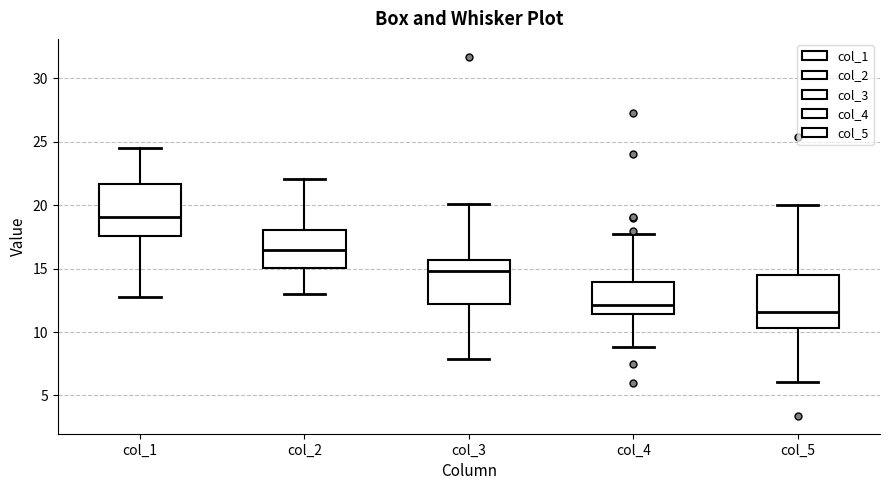

Which box's median line is the highest?

col_1